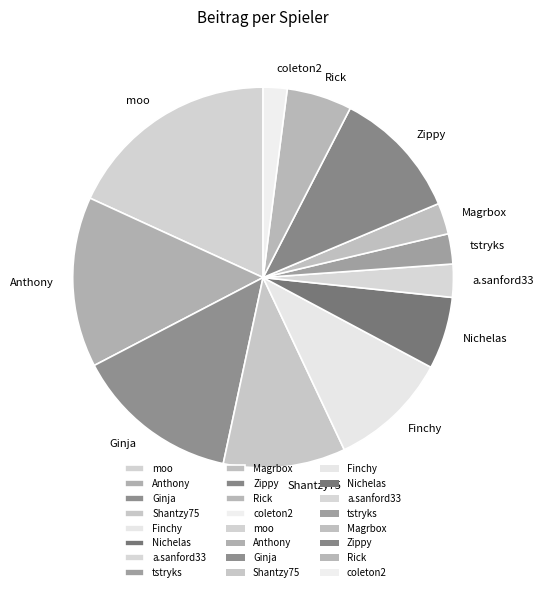

Approximately how many times larger is the value at Ginja compared to a.sanford33?

5.0